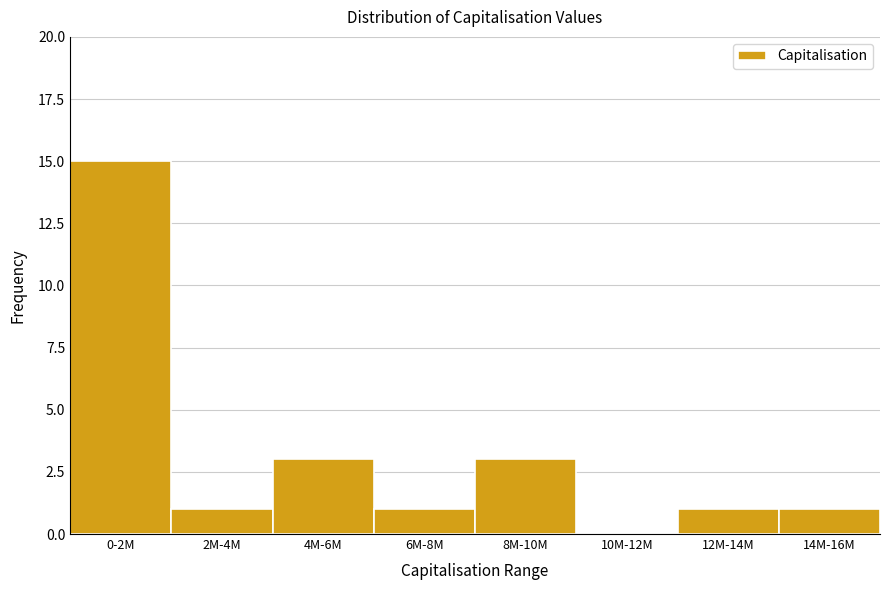

Reading left to right, list all the values displayed in this chart.

0-2M=15	2M-4M=1	4M-6M=3	6M-8M=1	8M-10M=3	10M-12M=0	12M-14M=1	14M-16M=1